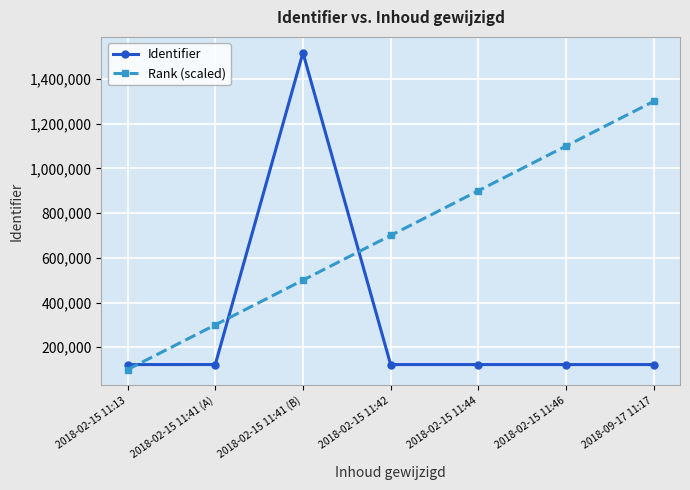

Rank the series by their maximum value, from highest to lowest.

Identifier, Rank (scaled)